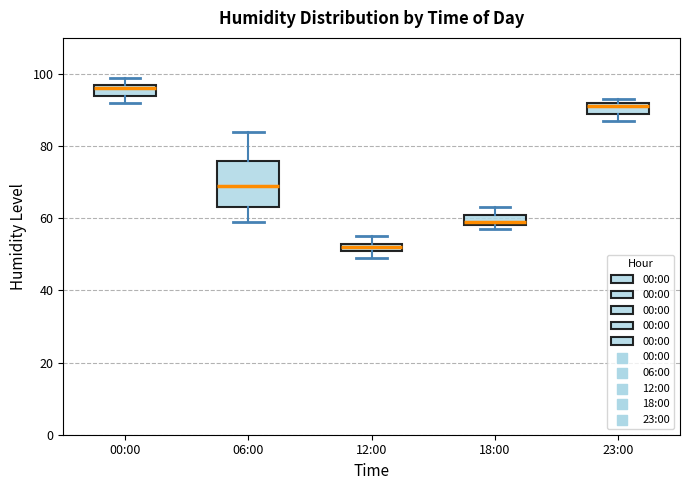

Which box's median line is the lowest?

12:00